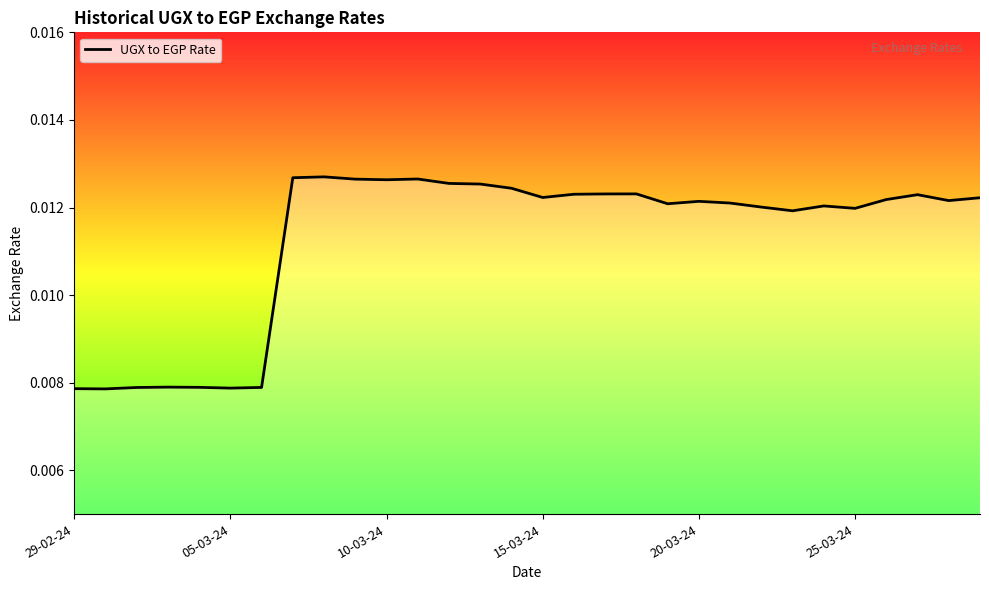

Which category has the highest value across all series?

8